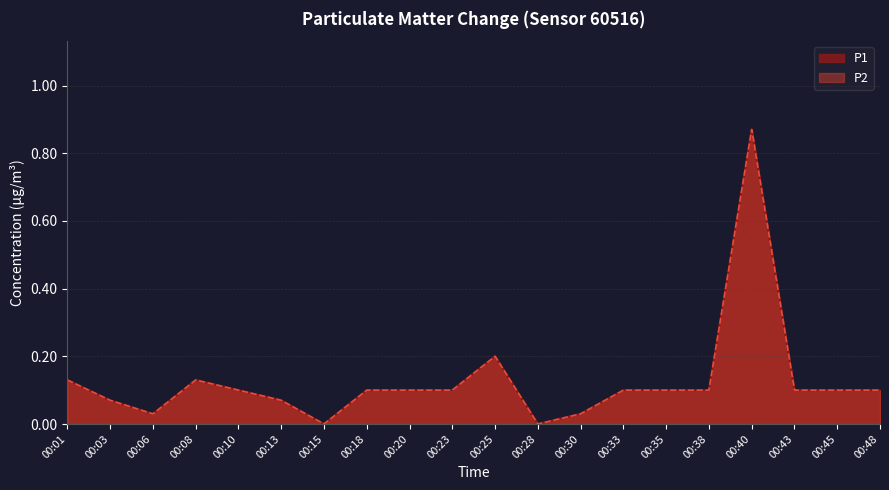

True or false: P1 and P2 cross at least once.

False